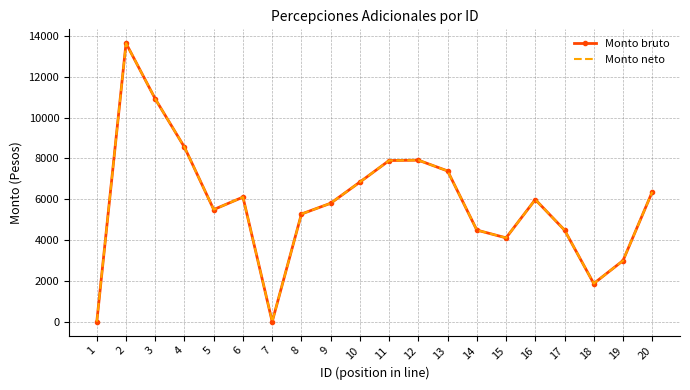

What is the total value across all series at 3?

21824.0